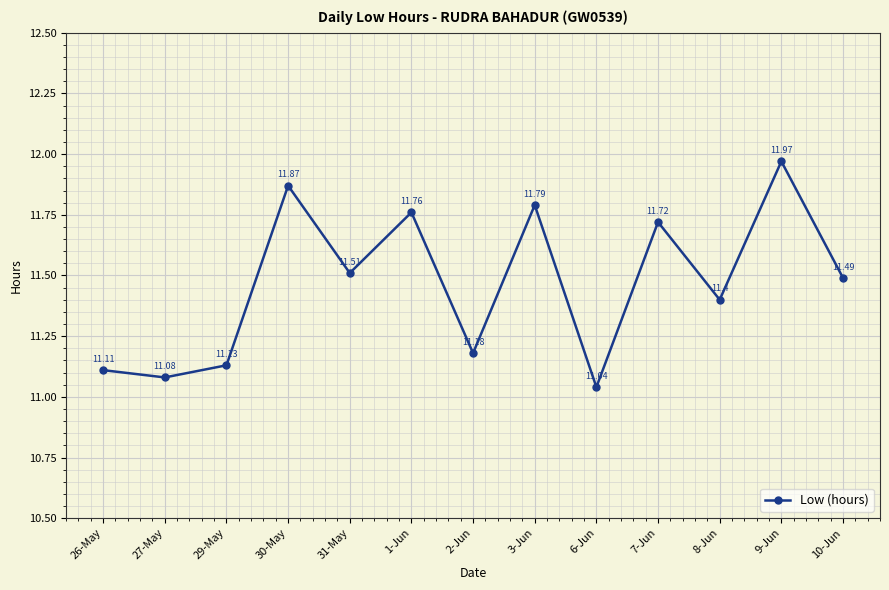

The chart shows a value of 11.1 at 29-May. True or false?

True